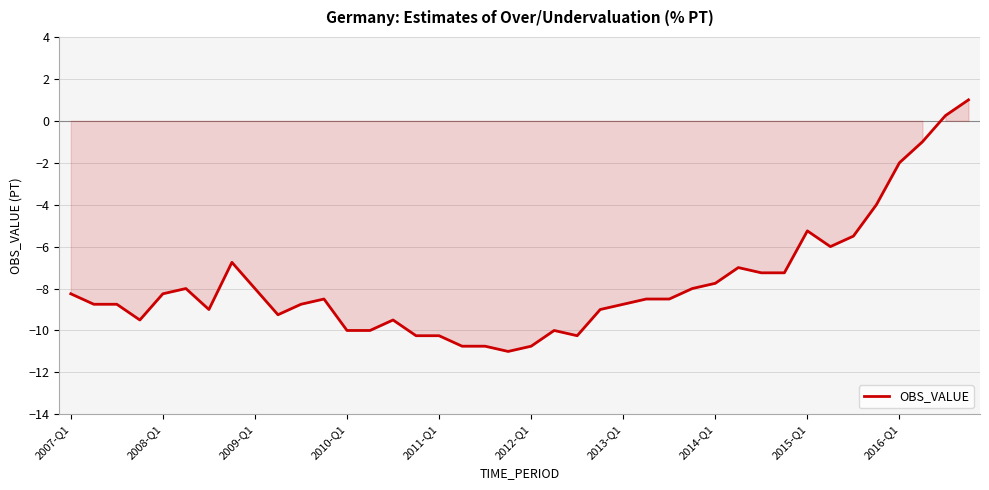

What is the maximum value shown in the chart?

1.0